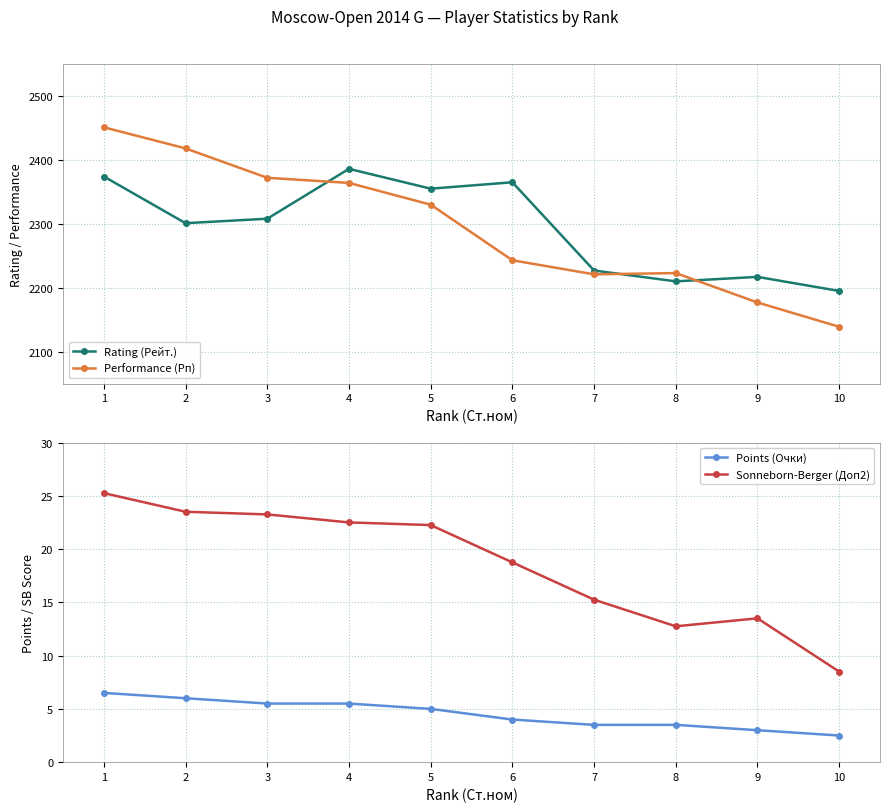

At which category is the sum across all series the highest?

1